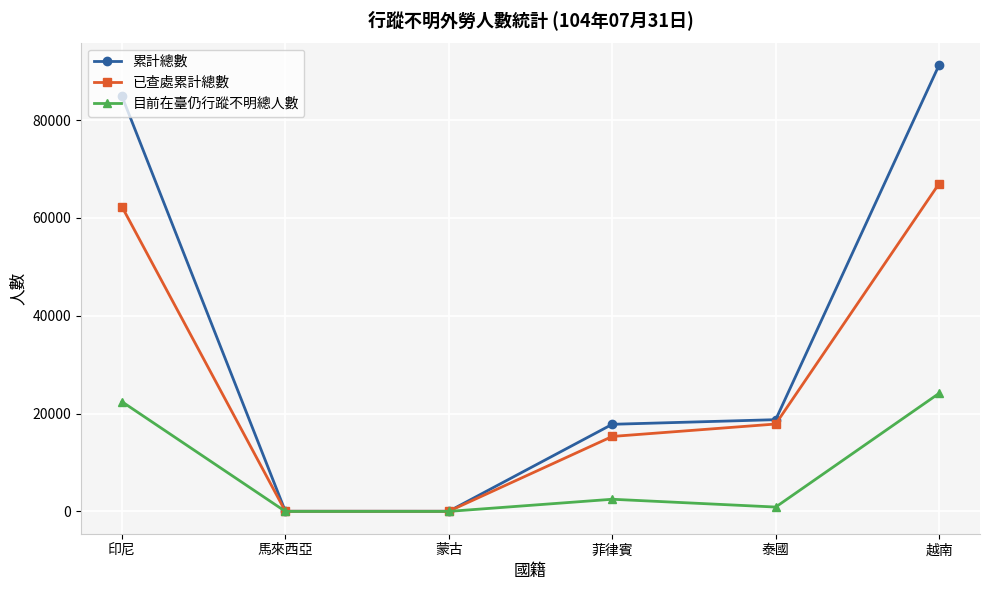

What are all the series names shown in the legend?

累計總數, 已查處累計總數, 目前在臺仍行蹤不明總人數